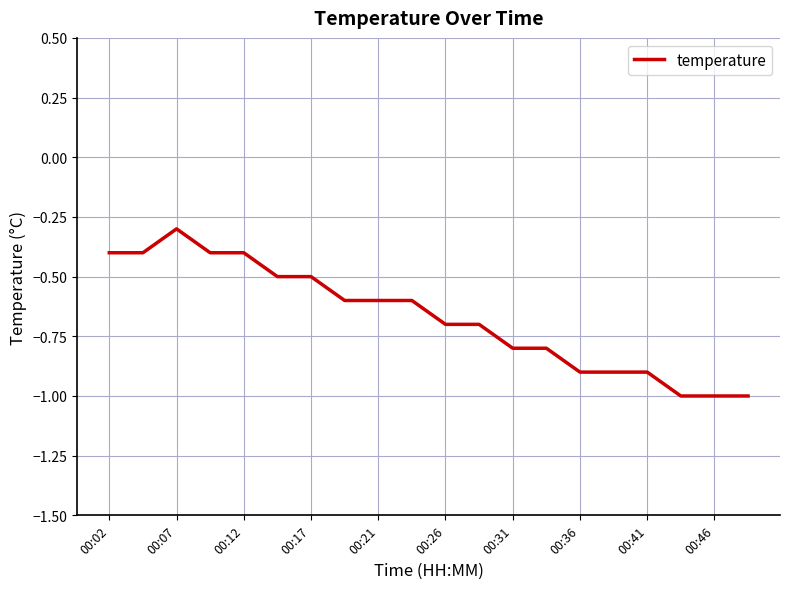

What is the difference between the maximum and minimum values?

0.7